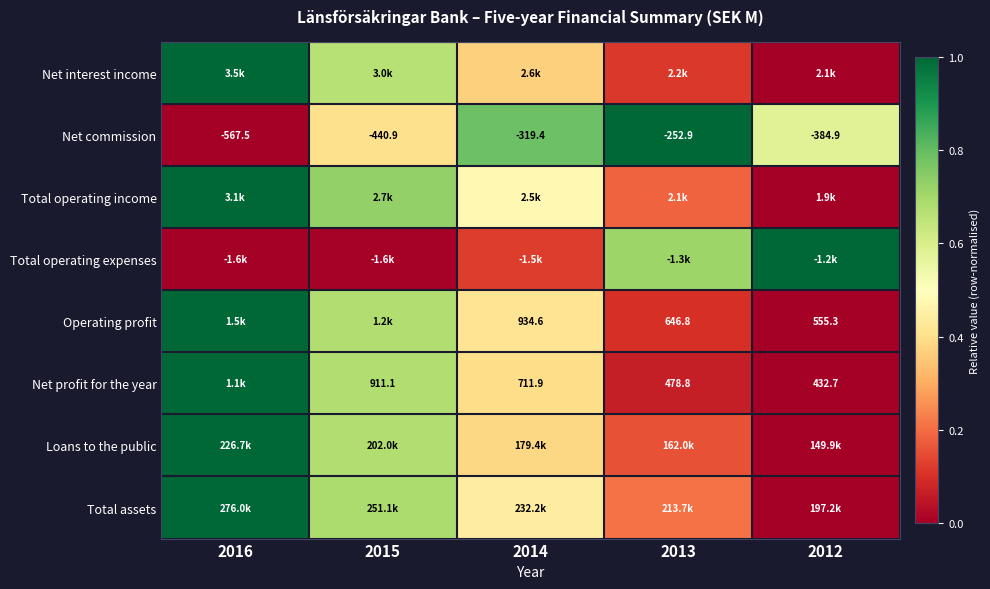

Is it true that Net profit for the year equals 0.1 at 2013?

False